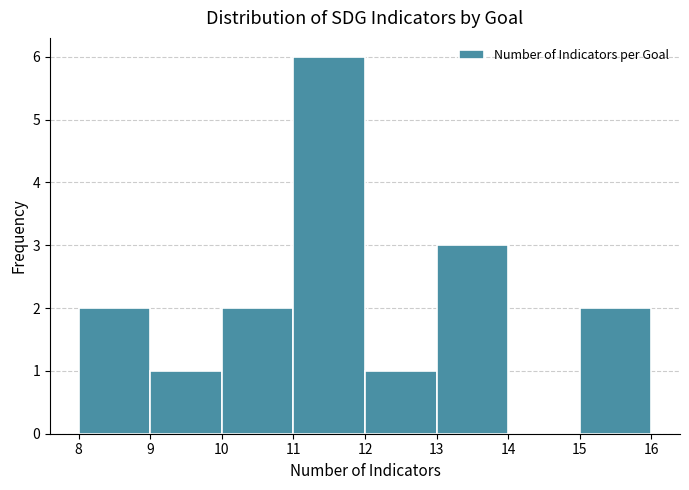

What is the height of the bar covering 13 to 14 on the x-axis? The values are not printed on the chart, so give them approximately, as read against the axis.

3